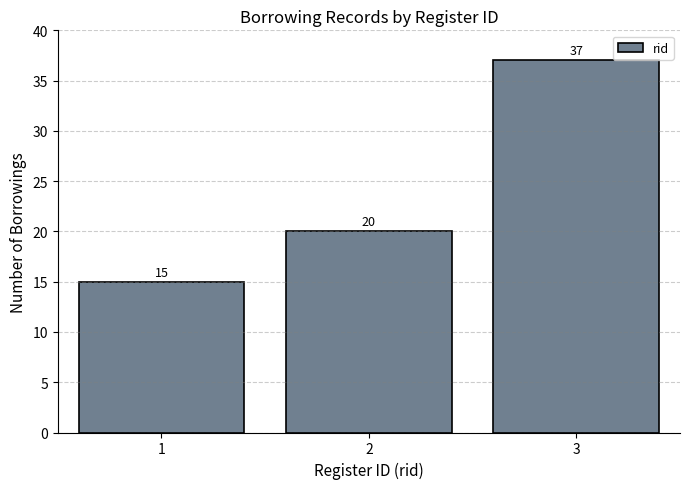

Reading left to right, transcribe all the data shown in this chart.

1=15	2=20	3=37